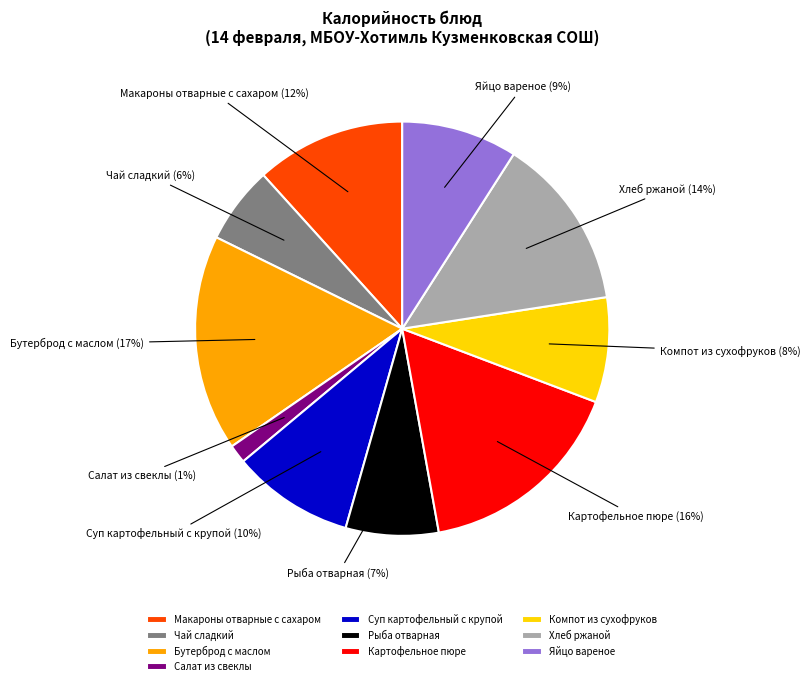

Is the sum of Картофельное пюре and Хлеб ржаной greater than half?

No